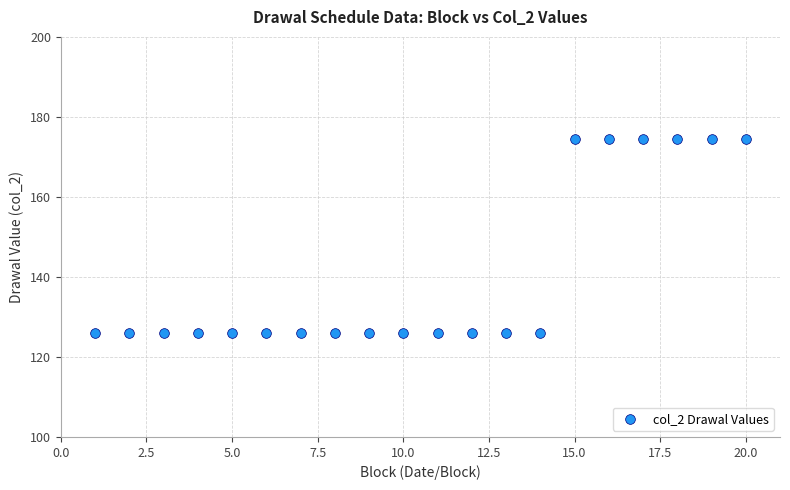

What is the range of Y values (max minus min)?

48.5